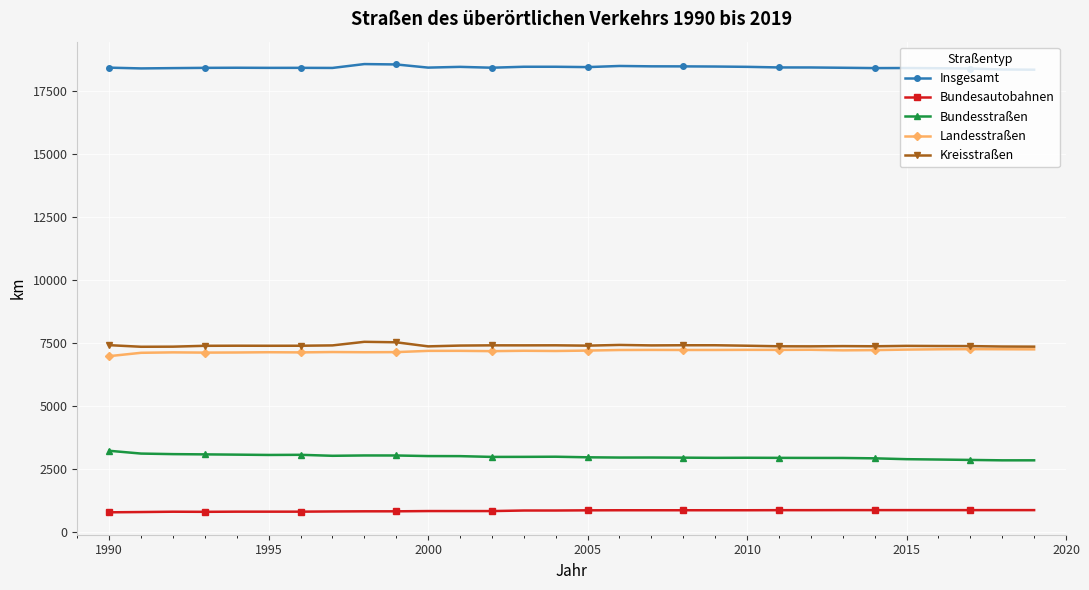

True or false: Bundesstraßen has more than 0 points higher than both neighbors.

True